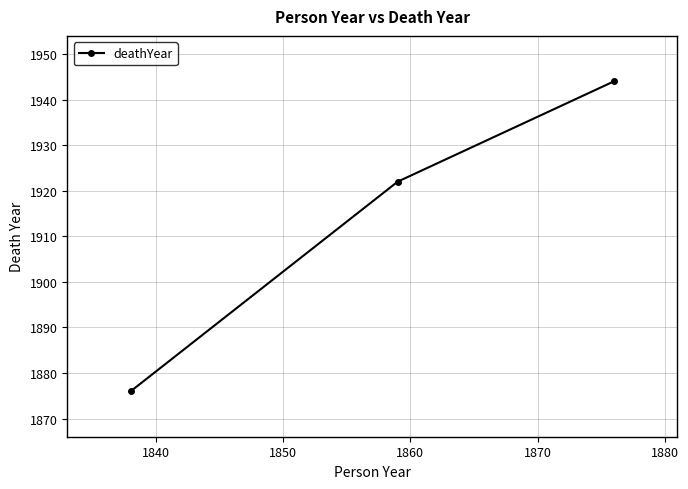

How many data points does each series have?

3